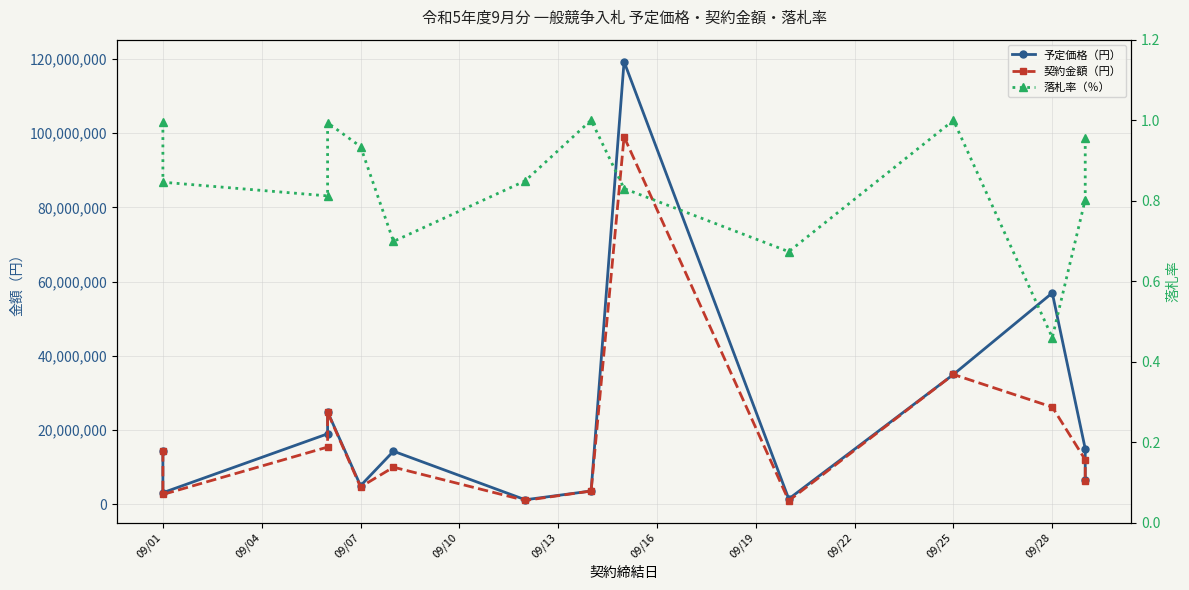

Which series has the widest spread of values?

予定価格（円）